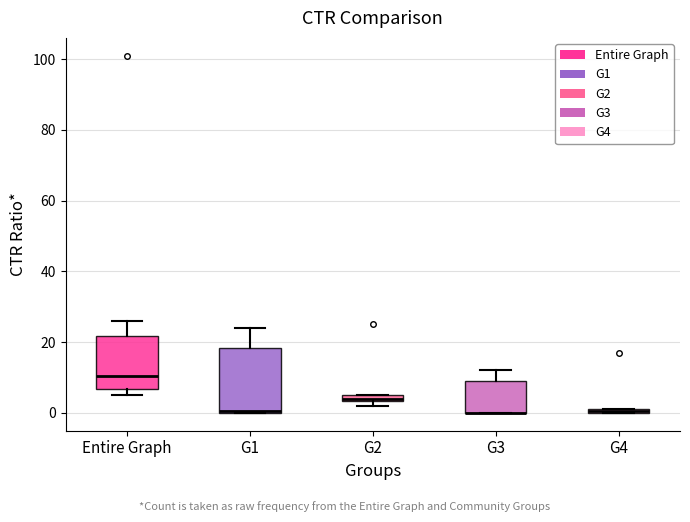

Comparing the boxes themselves (not the whiskers), which one is the tallest?

G1